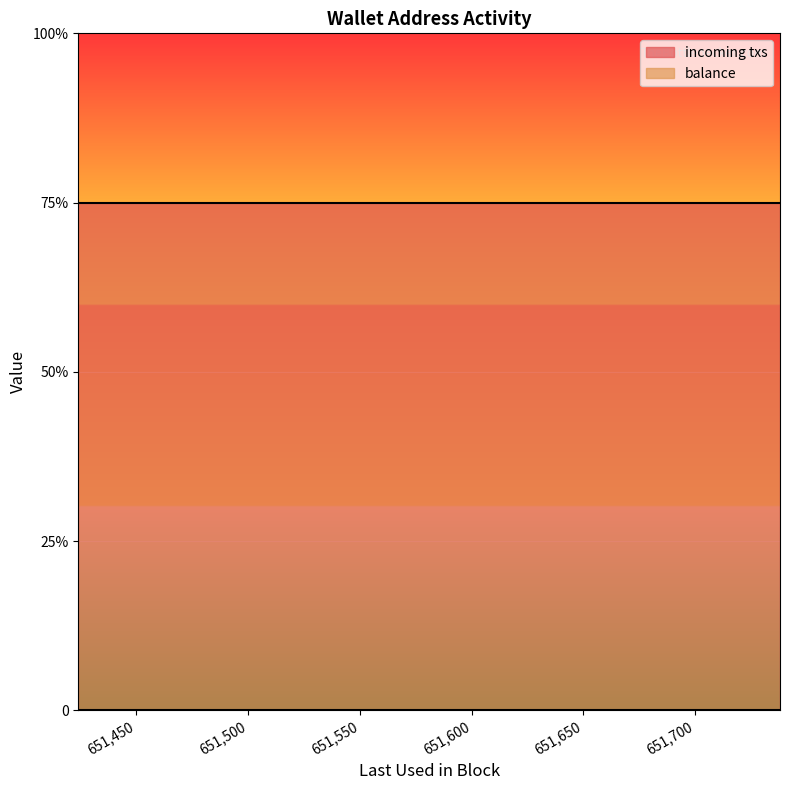

True or false: incoming txs and balance intersect in this chart.

False